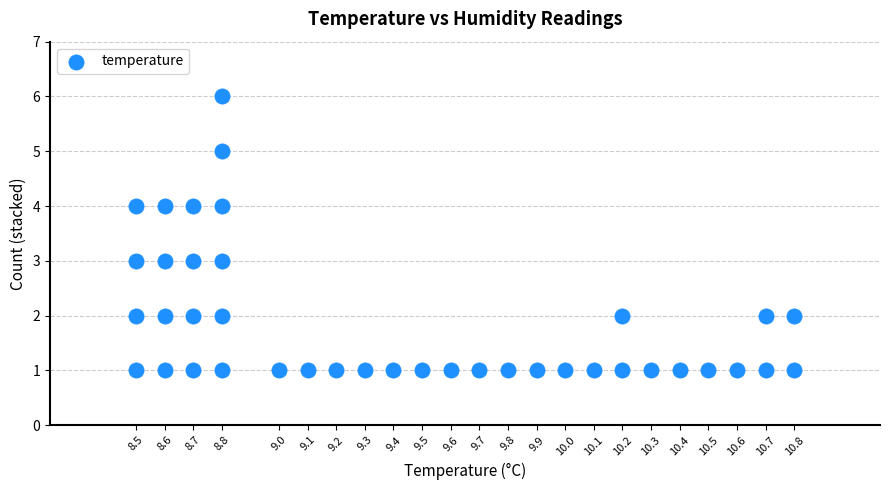

What is the range of Y values (max minus min)?

5